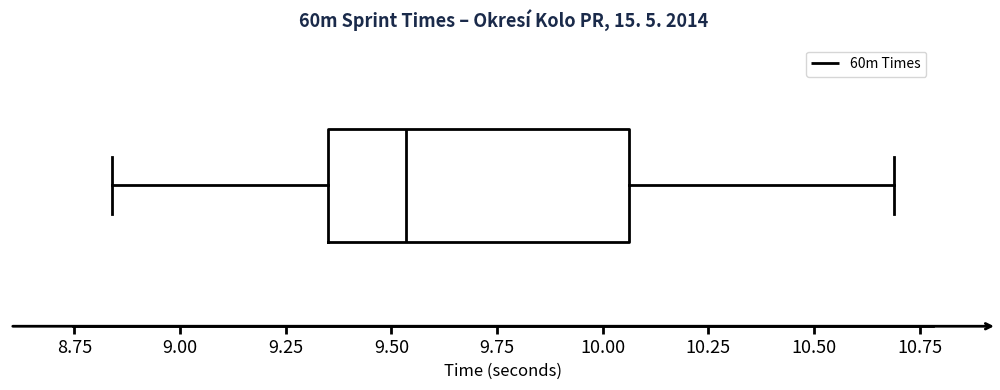

Transcribe this box plot: give where the median line is, the range the box spans, and where the two whiskers end, as read against the x-axis. The values are not printed on the chart, so give them approximately, as read against the axis.

median 9.55, box 9.35 to 10.05, whiskers 8.85 to 10.70